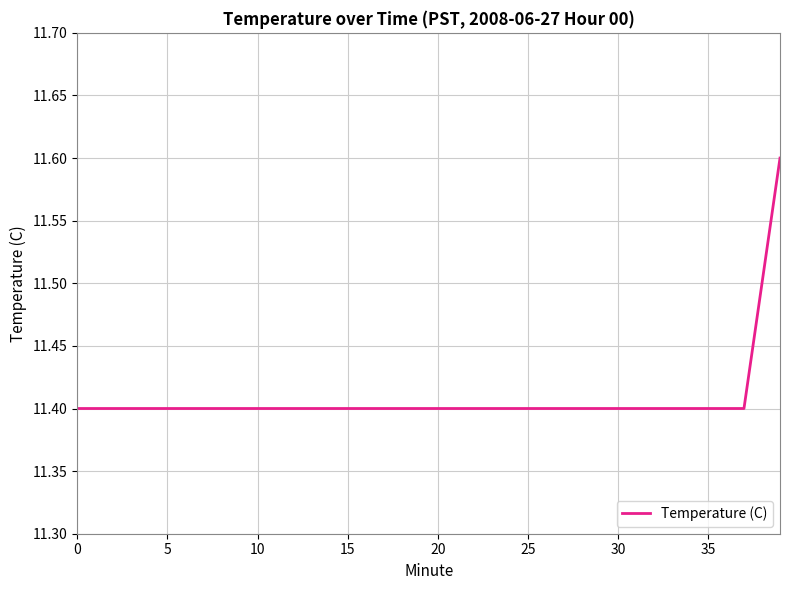

What is the average value?

11.4